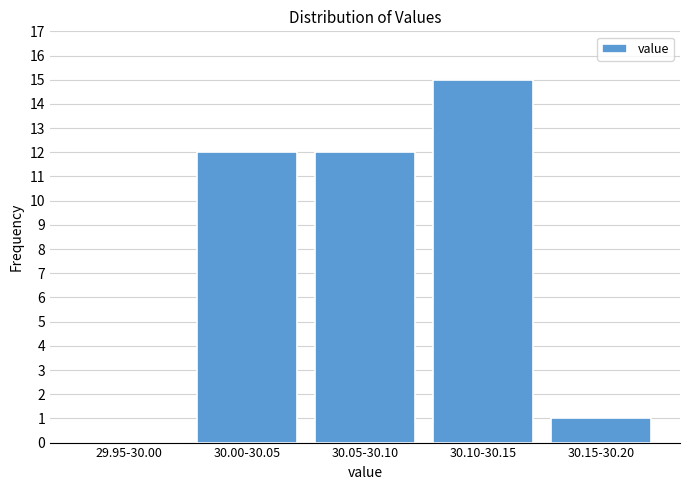

Reading left to right, list all the values displayed in this chart.

29.95-30.00=0	30.00-30.05=12	30.05-30.10=12	30.10-30.15=15	30.15-30.20=1